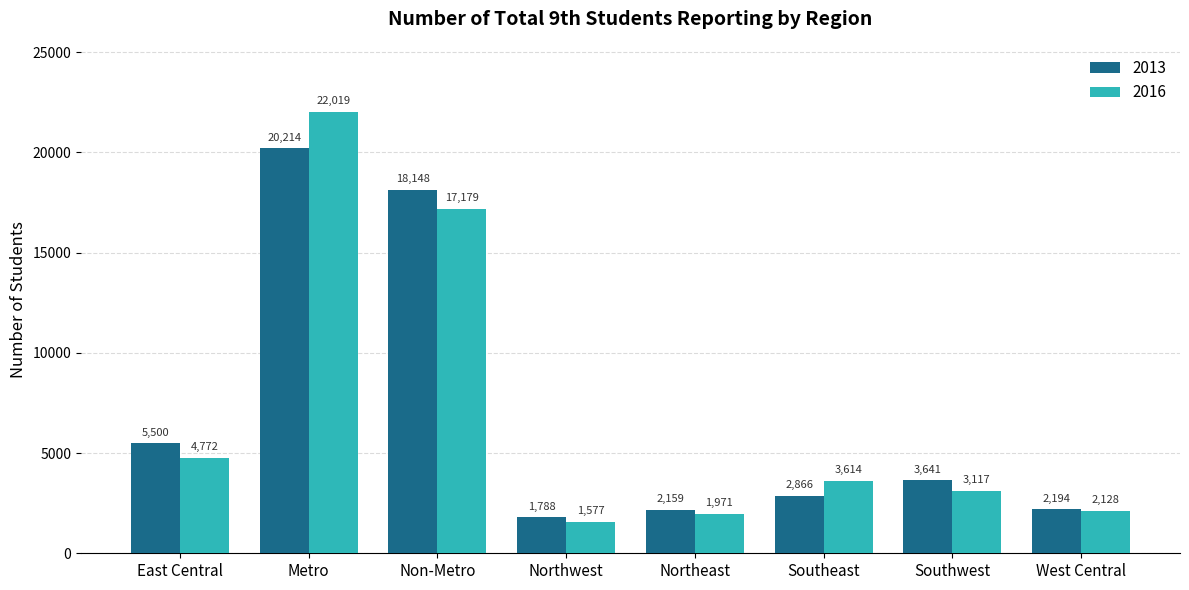

Between Metro and West Central, which series saw the biggest shift?

2016